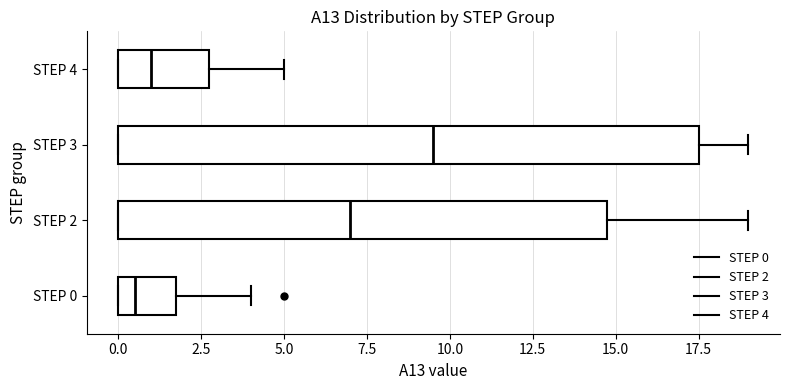

Which box's median line is the furthest to the right?

STEP 3